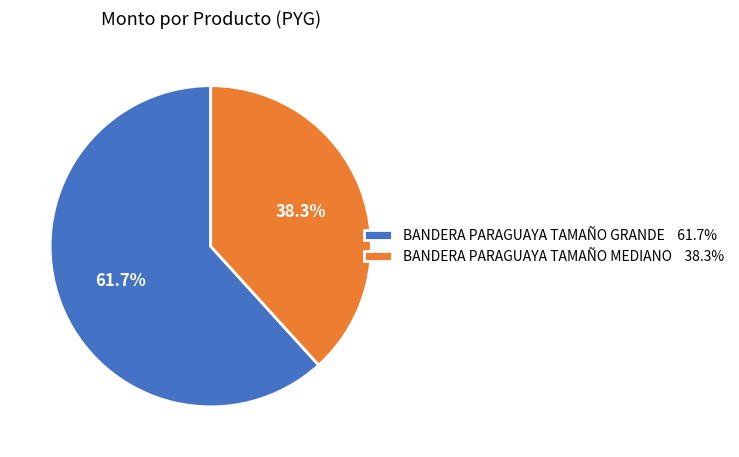

To the nearest percent, what percentage of the pie is BANDERA PARAGUAYA TAMAÑO MEDIANO?

38%